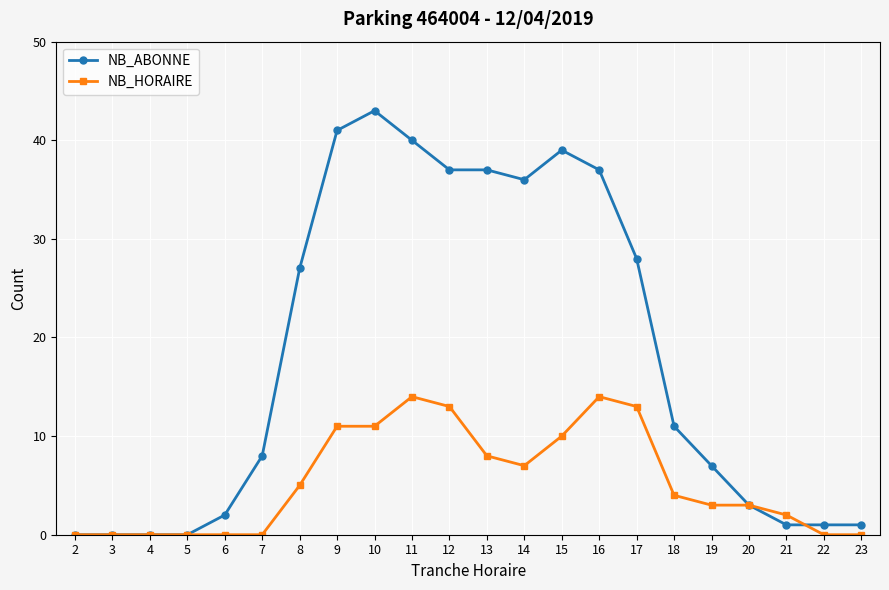

What is the greatest value displayed?

43